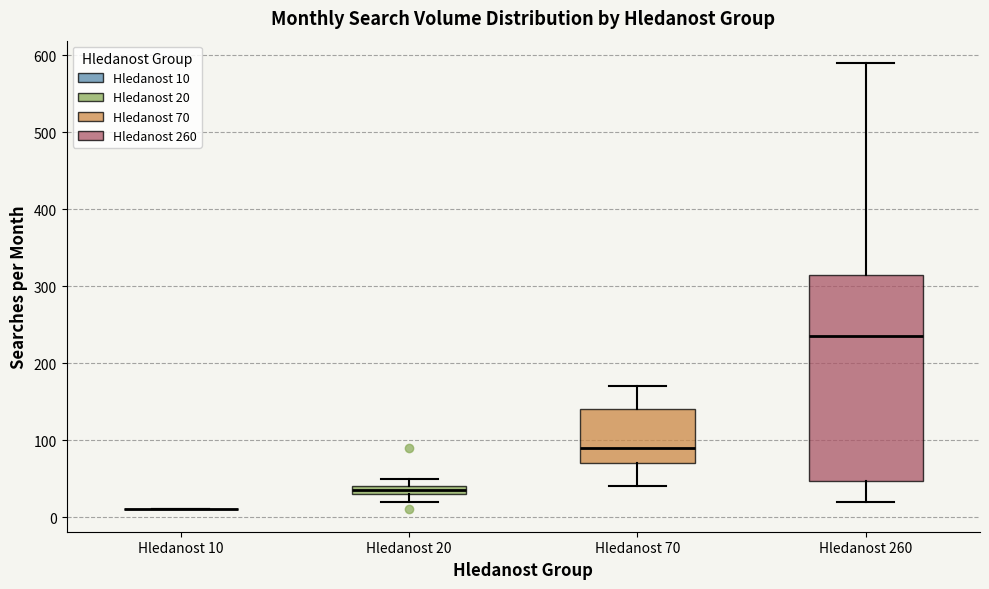

Comparing the boxes themselves (not the whiskers), which one is the tallest?

Hledanost 260